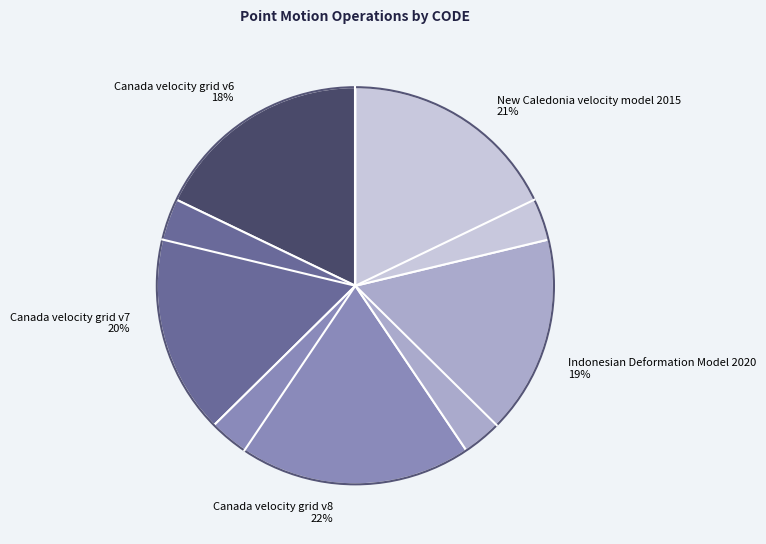

Count the number of slices in the pie.

5